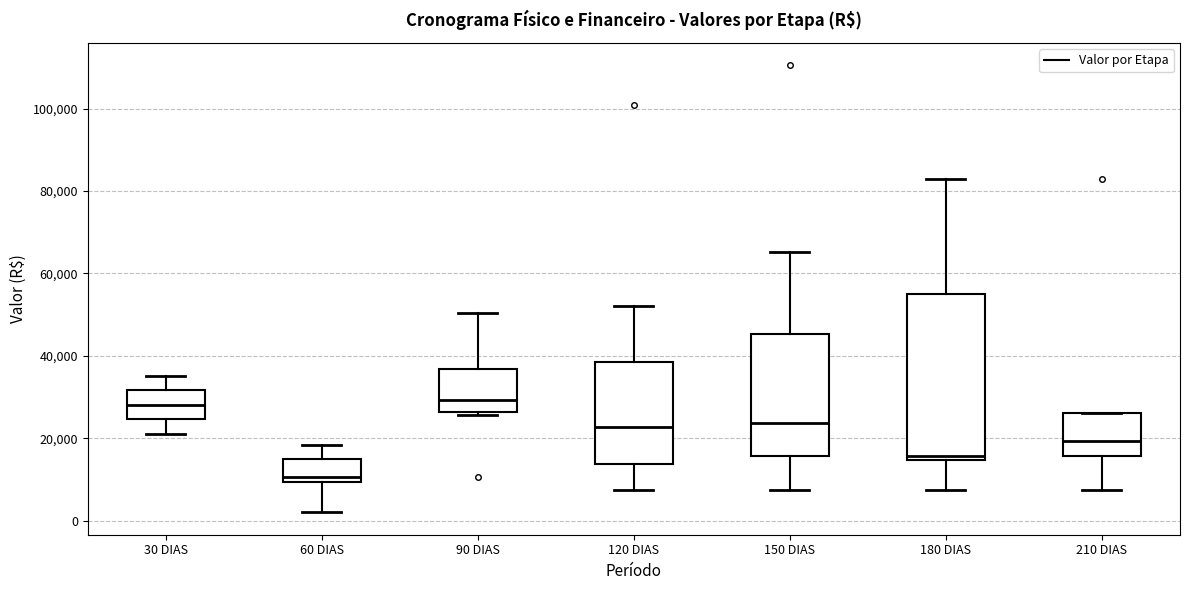

Where is the upper edge of the box for 30 DIAS on the y-axis? The values are not printed on the chart, so give them approximately, as read against the axis.

32000